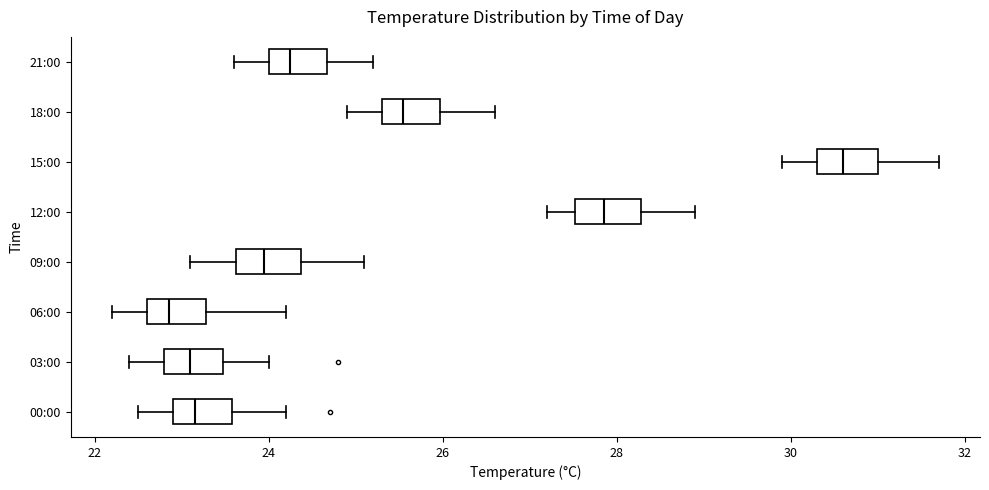

Where is the left edge of the box for 21:00 on the x-axis? The values are not printed on the chart, so give them approximately, as read against the axis.

24.0